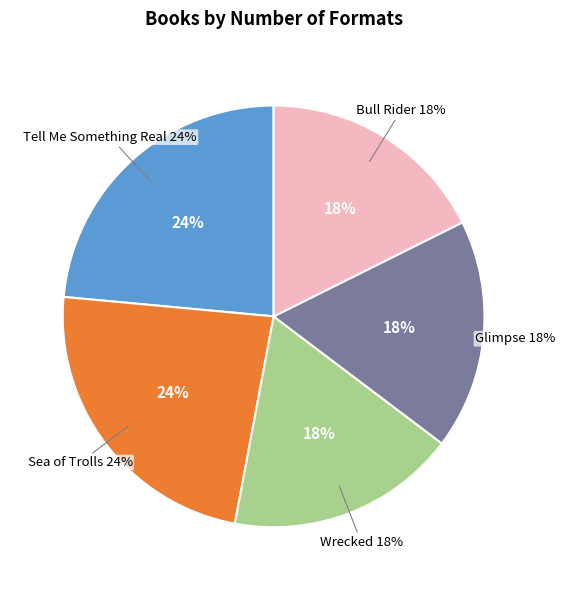

What percentage is the Tell Me Something Real slice, to the nearest percent?

24%